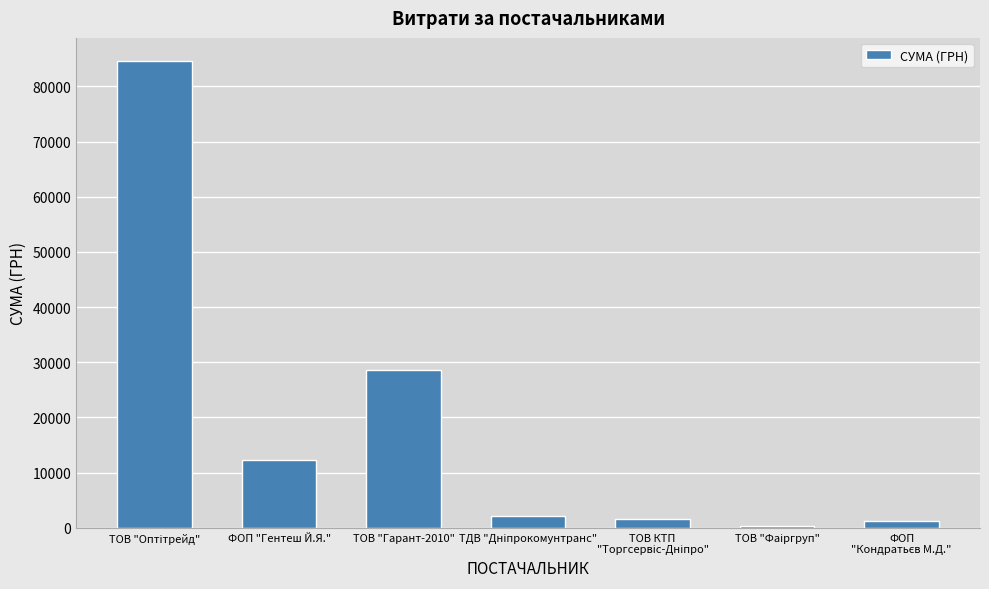

What is the label of the 5th bar from the right?

ТОВ "Гарант-2010"